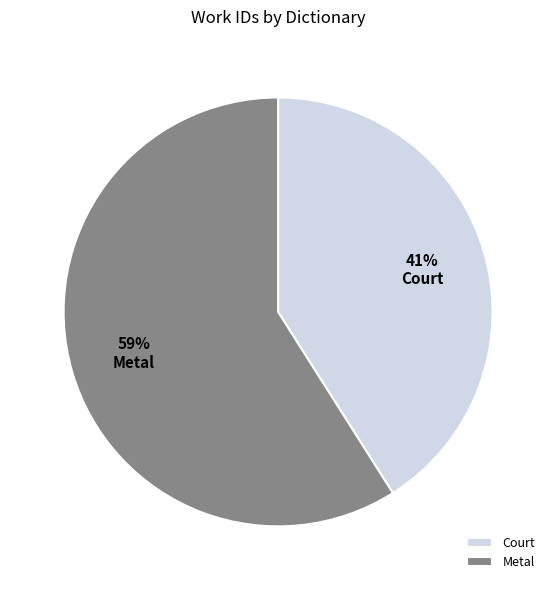

To the nearest percent, what percentage of the pie is Court?

41%